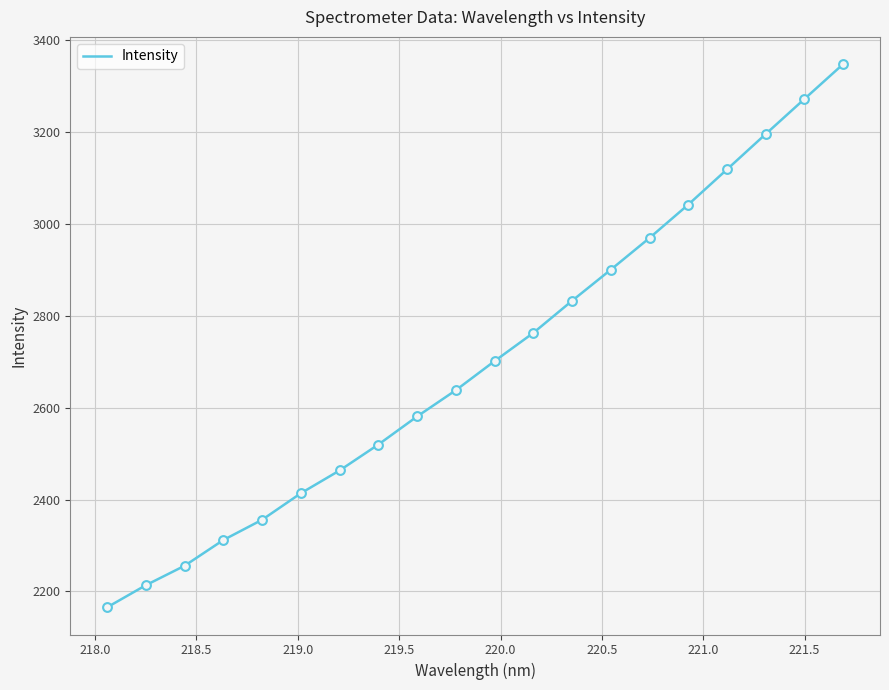

What is the greatest value displayed?

3347.2